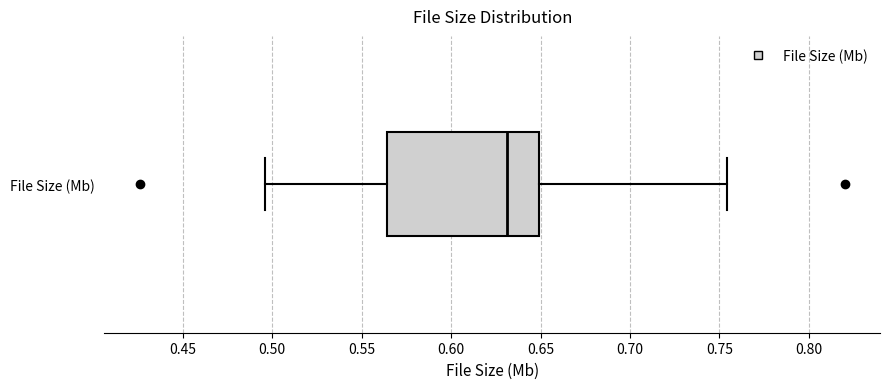

Where is the right edge of the box for File Size (Mb) on the x-axis? The values are not printed on the chart, so give them approximately, as read against the axis.

0.650